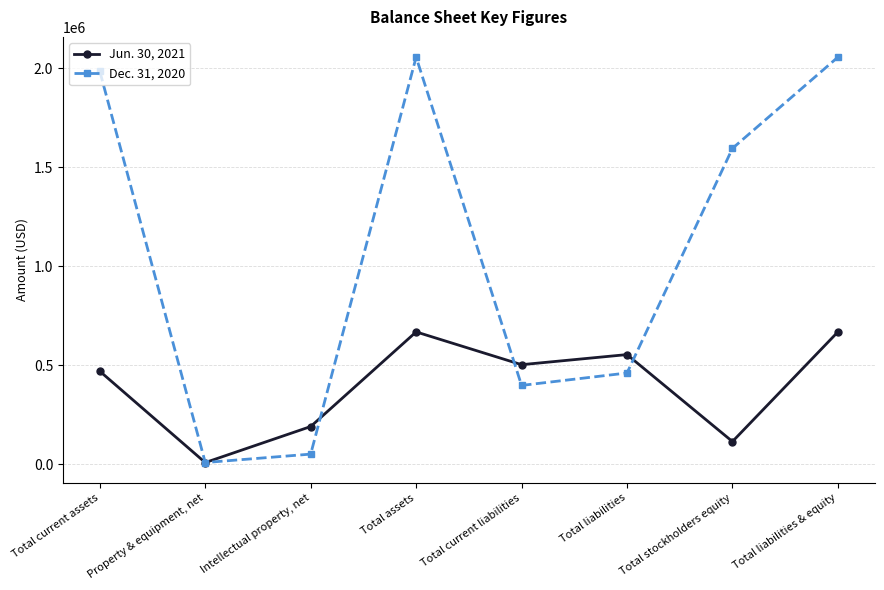

What is the label of the 8th point from the left?

Total liabilities & equity